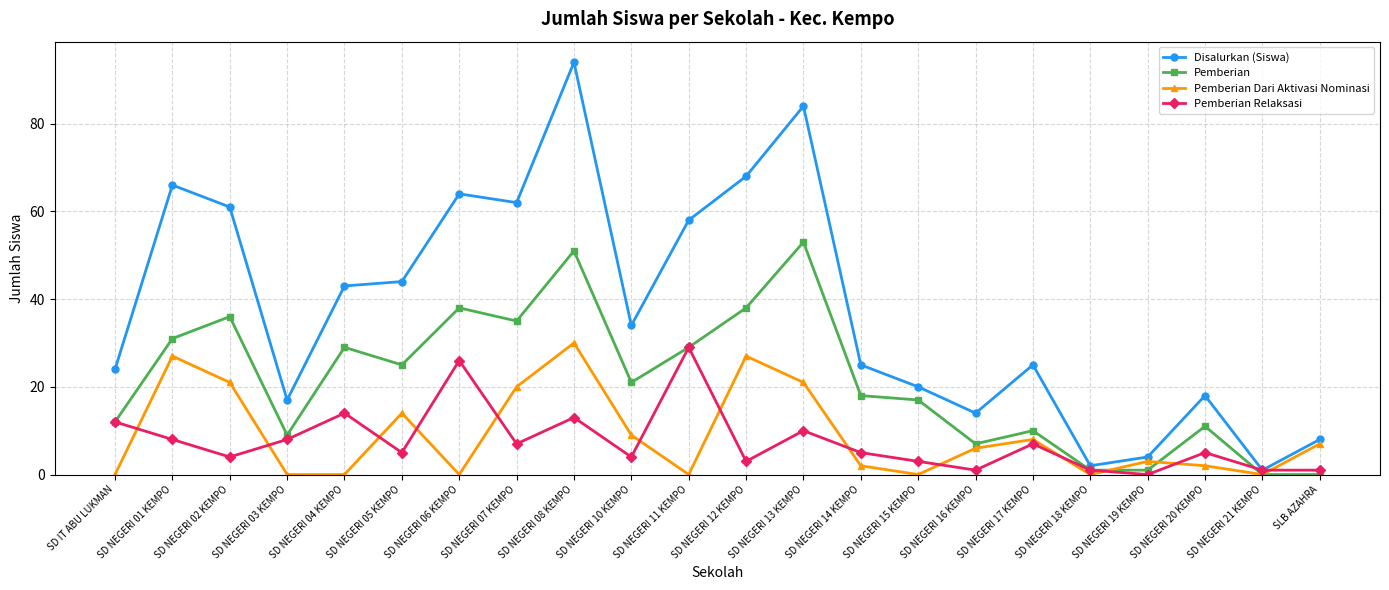

At which label does Pemberian reach its peak?

SD NEGERI 13 KEMPO